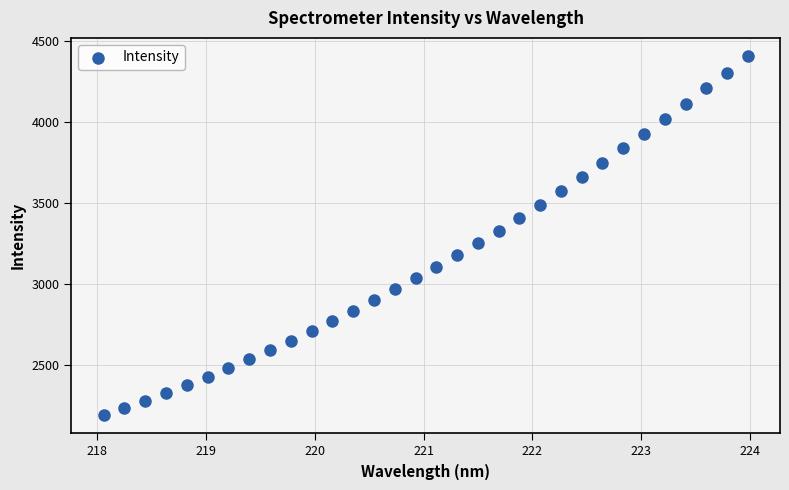

What is the range of Y values (max minus min)?

2219.8